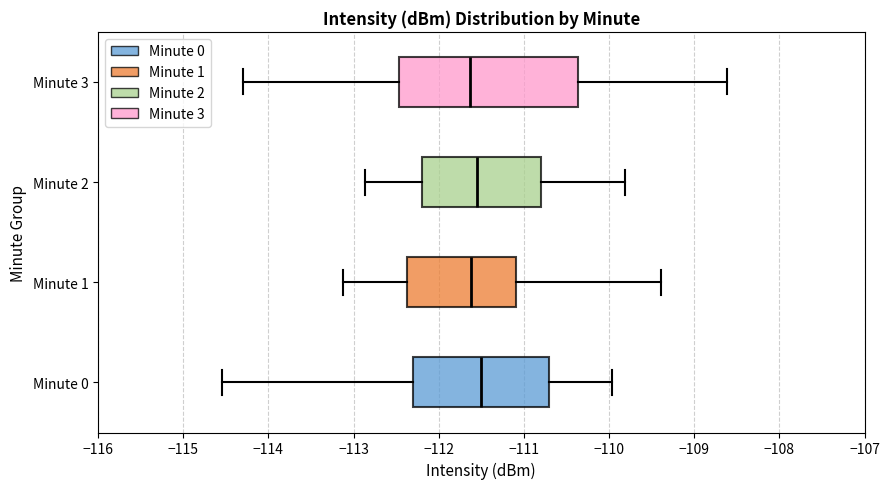

Which box is the widest, from its left edge to its right edge?

Minute 3